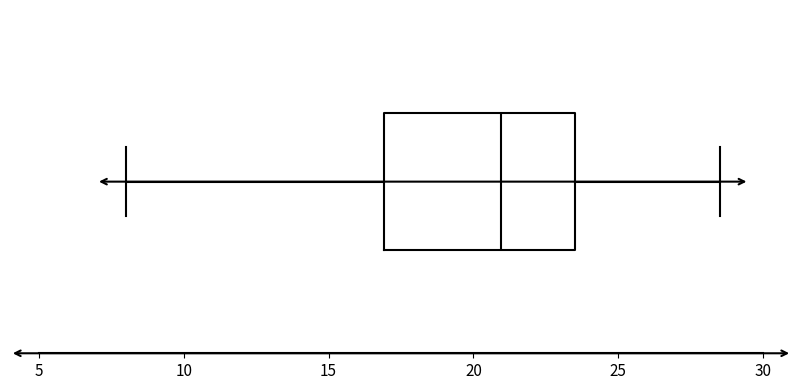

Where does the left whisker of the box end on the x-axis? The values are not printed on the chart, so give them approximately, as read against the axis.

8.0